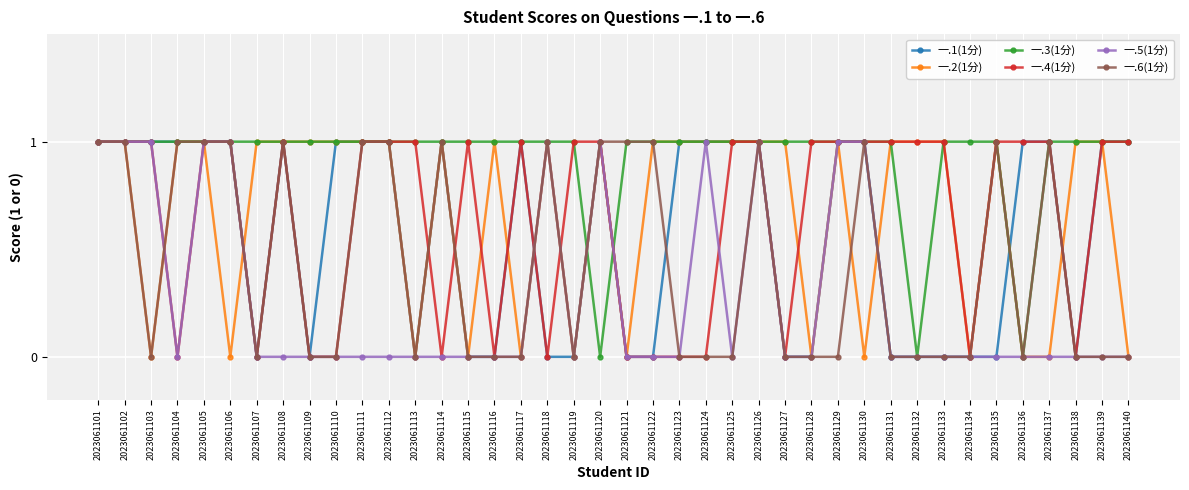

True or false: 一.4(1分) has more than 0 interior local peaks.

True